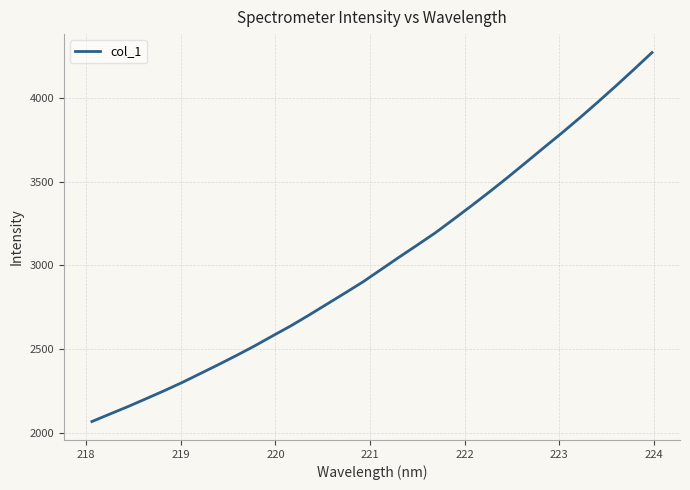

Reading left to right, what are all the values shown in this chart?

2070.0	2114.8	2159.3	2206.1	2253.6	2303.2	2356.1	2409.3	2464.0	2520.6	2580.9	2640.1	2703.9	2769.8	2835.8	2902.8	2976.5	3050.0	3121.9	3194.9	3274.9	3356.0	3439.0	3524.5	3612.6	3701.6	3789.3	3880.1	3974.1	4070.1	4168.7	4269.0